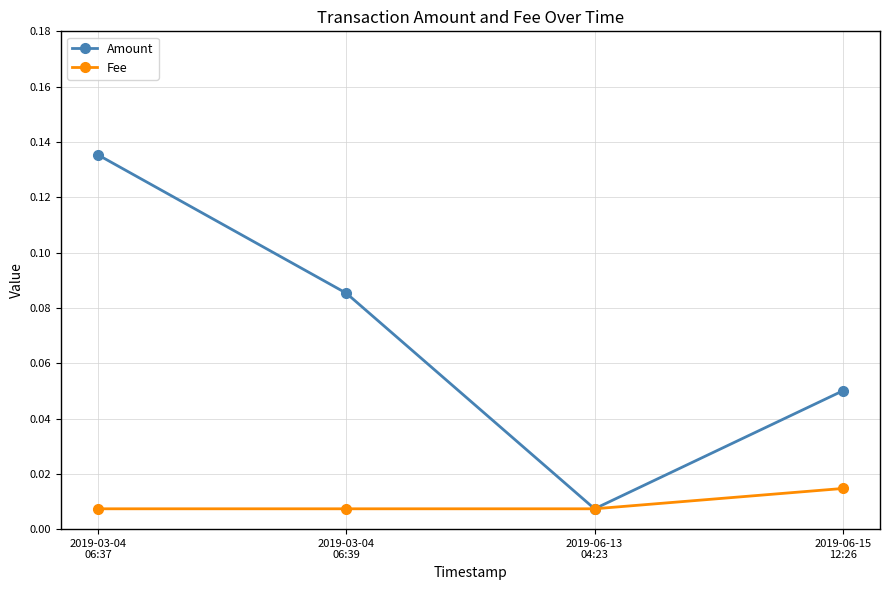

True or false: Amount has more than 1 interior local peaks.

False